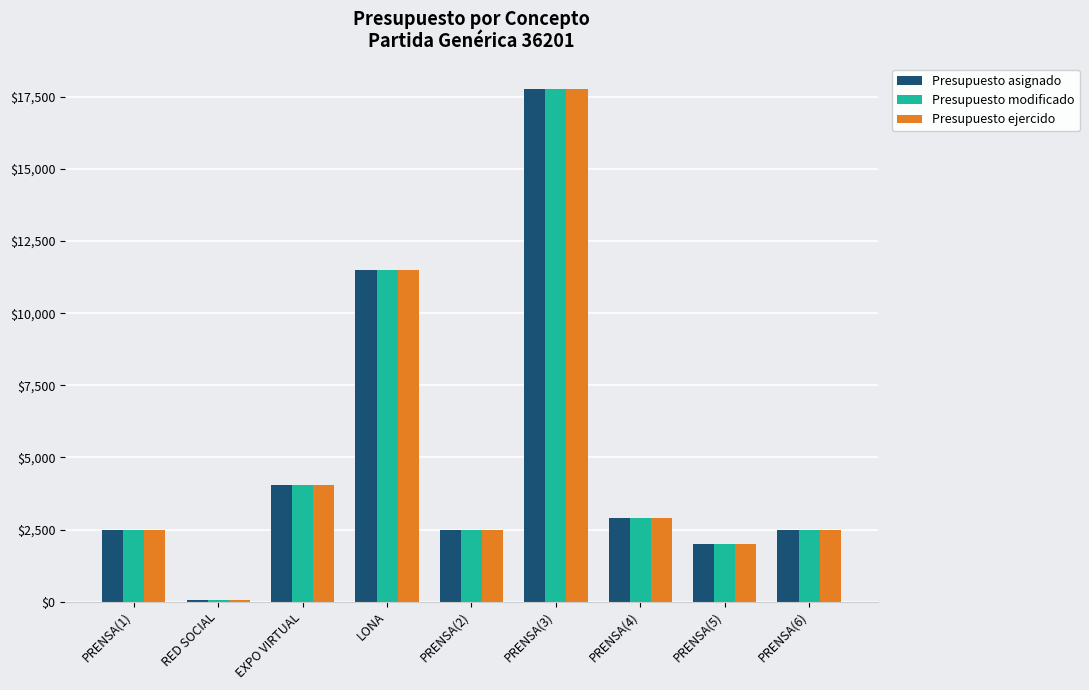

Reading left to right, list all the values displayed in this chart.

Presupuesto asignado: 2500.0	55.9	4060.0	11484.0	2500.0	17766.0	2900.0	2000.0	2500.0
Presupuesto modificado: 2500.0	55.9	4060.0	11484.0	2500.0	17766.0	2900.0	2000.0	2500.0
Presupuesto ejercido: 2500.0	55.9	4060.0	11484.0	2500.0	17766.0	2900.0	2000.0	2500.0